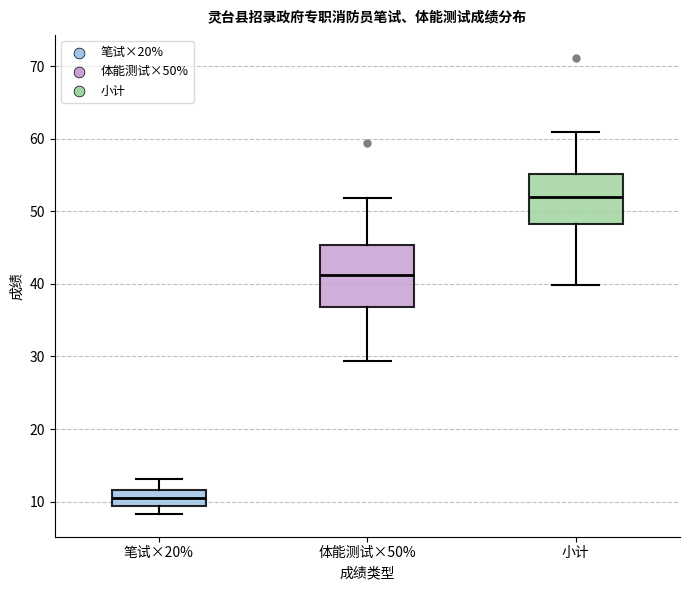

Where does the lower whisker of the box for 笔试×20% end on the y-axis? The values are not printed on the chart, so give them approximately, as read against the axis.

8